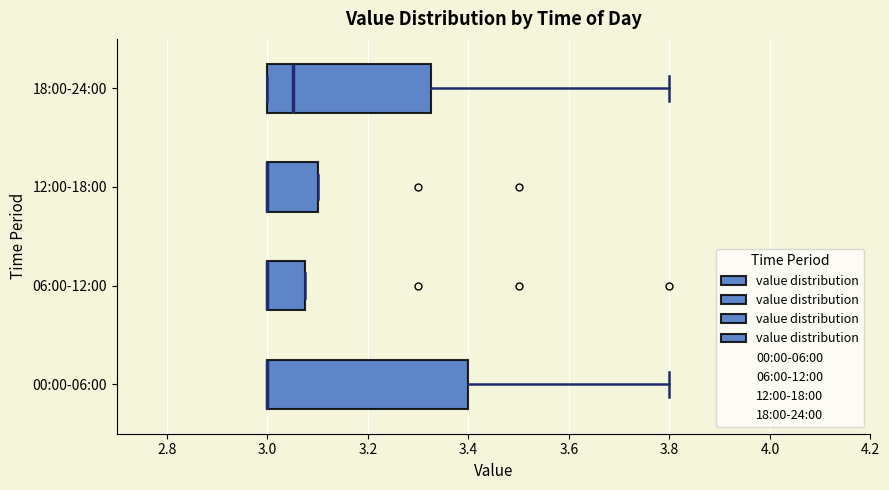

Reading bottom to top, read every box against the x-axis: the position of its median line, the range the box covers, and the ends of its whiskers. The values are not printed on the chart, so give them approximately, as read against the axis.

00:00-06:00: median 3.00 (drawn on the box's left edge), box 3.00 to 3.40, whiskers 3.00 to 3.80
06:00-12:00: median 3.00 (drawn on the box's left edge), box 3.00 to 3.08, whiskers 3.00 to 3.08
12:00-18:00: median 3.00 (drawn on the box's left edge), box 3.00 to 3.10, whiskers 3.00 to 3.10
18:00-24:00: median 3.06, box 3.00 to 3.32, whiskers 3.00 to 3.80